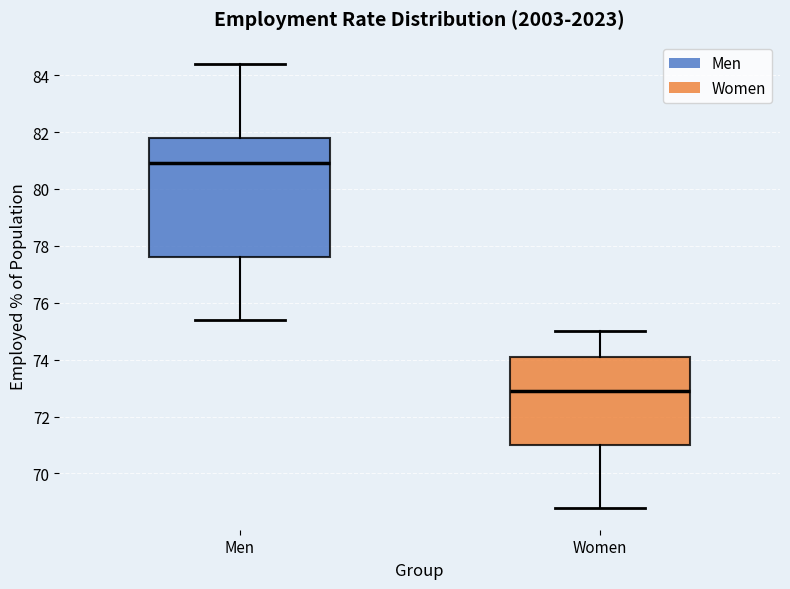

Reading left to right, transcribe this box plot: for each box, give where its median line is, the range the box spans, and where its two whiskers end, as read against the y-axis. The values are not printed on the chart, so give them approximately, as read against the axis.

Men: median 81.0, box 77.6 to 81.8, whiskers 75.4 to 84.4
Women: median 73.0, box 71.0 to 74.2, whiskers 68.8 to 75.0